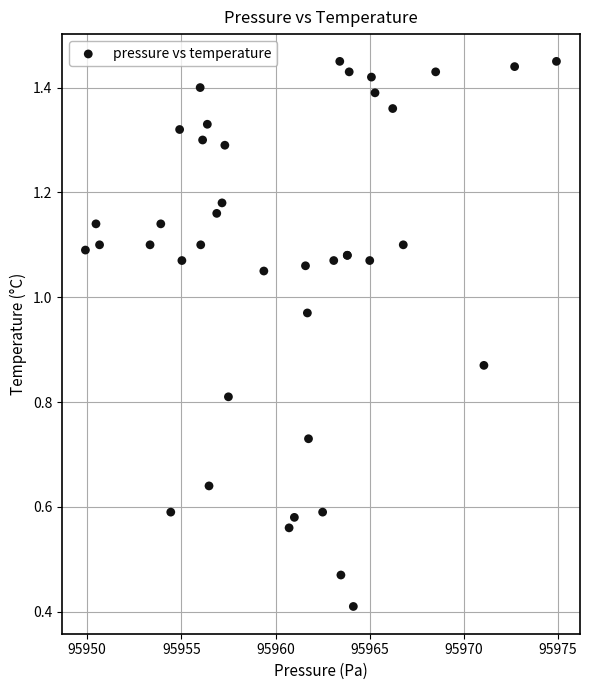

What Y value in the scatter plot is closest to 0?

0.4